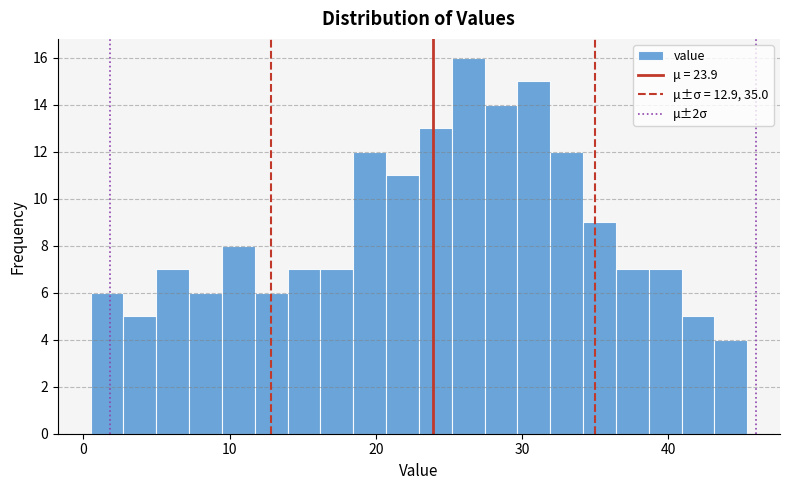

Around what value on the x-axis is the tallest bar? Give the approximate position of its centre, as read against the axis.

26